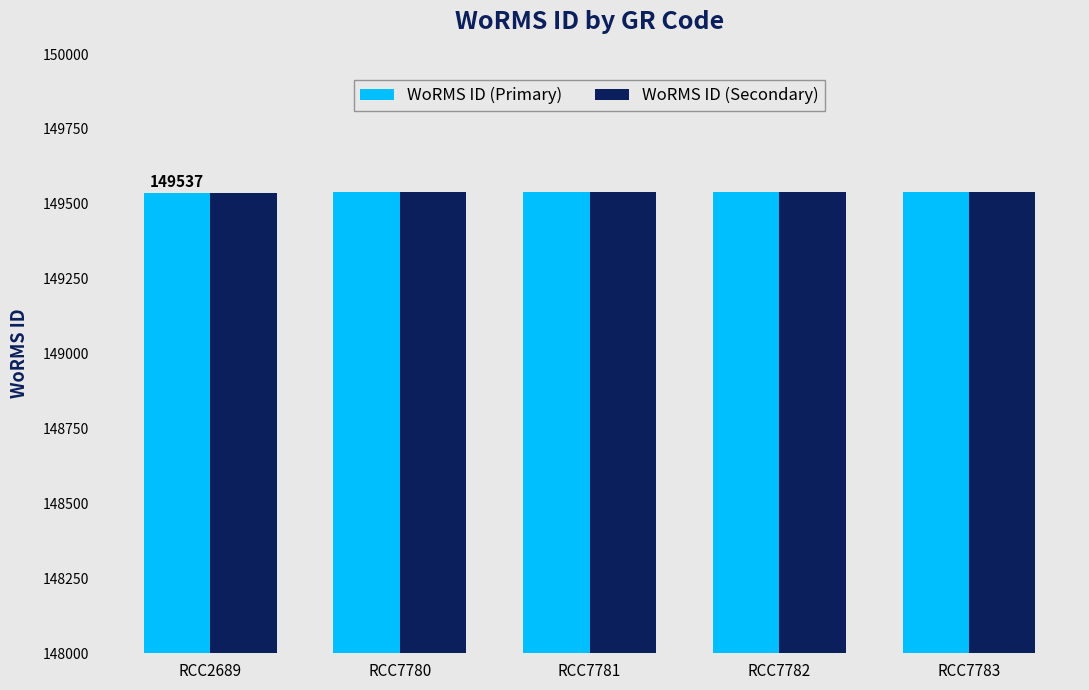

True or false: WoRMS ID (Primary) has a value of 73965 at RCC7780.

False